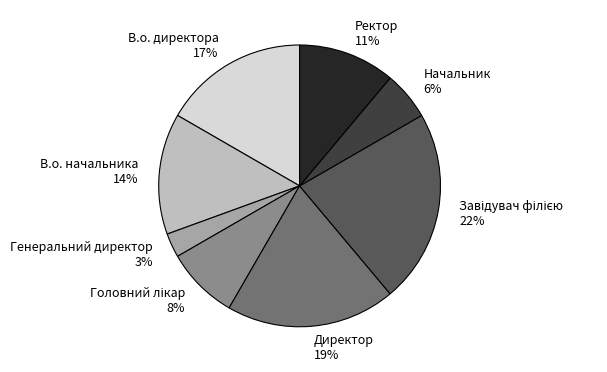

Which has a higher value, Ректор 11% or Начальник 6%?

Ректор 11%